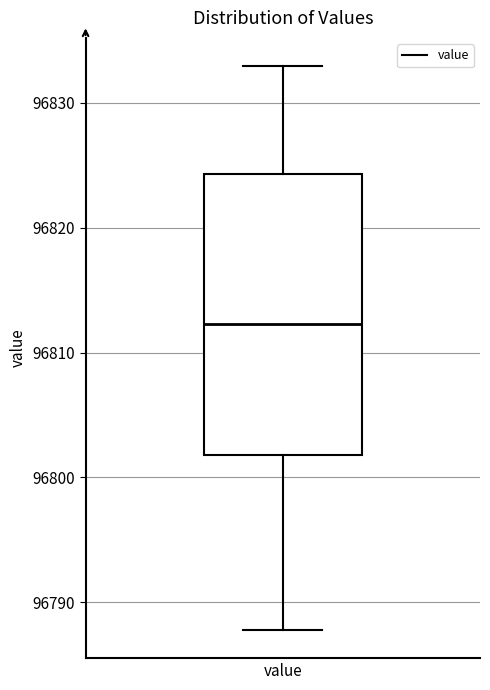

Transcribe this box plot: give where the median line is, the range the box spans, and where the two whiskers end, as read against the y-axis. The values are not printed on the chart, so give them approximately, as read against the axis.

median 96812, box 96802 to 96824, whiskers 96788 to 96833